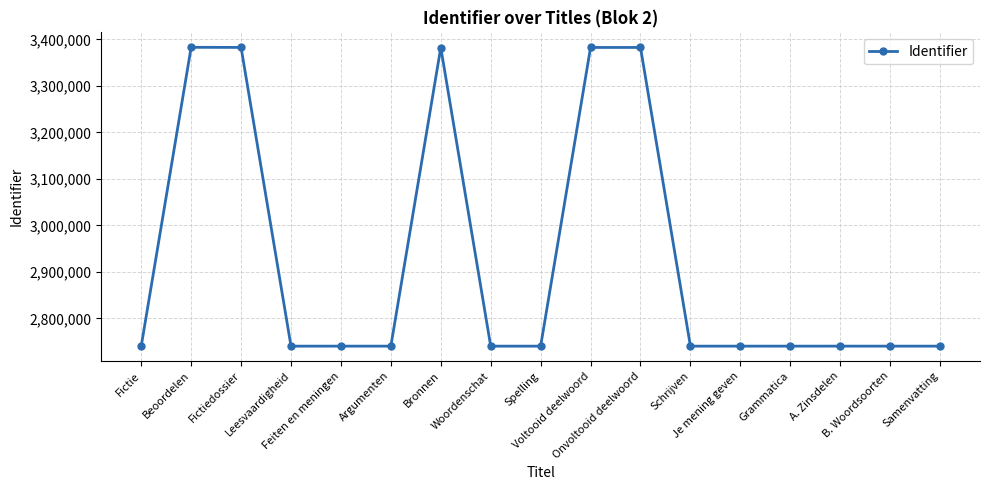

What is the value of the 16th point from the left?

2740261